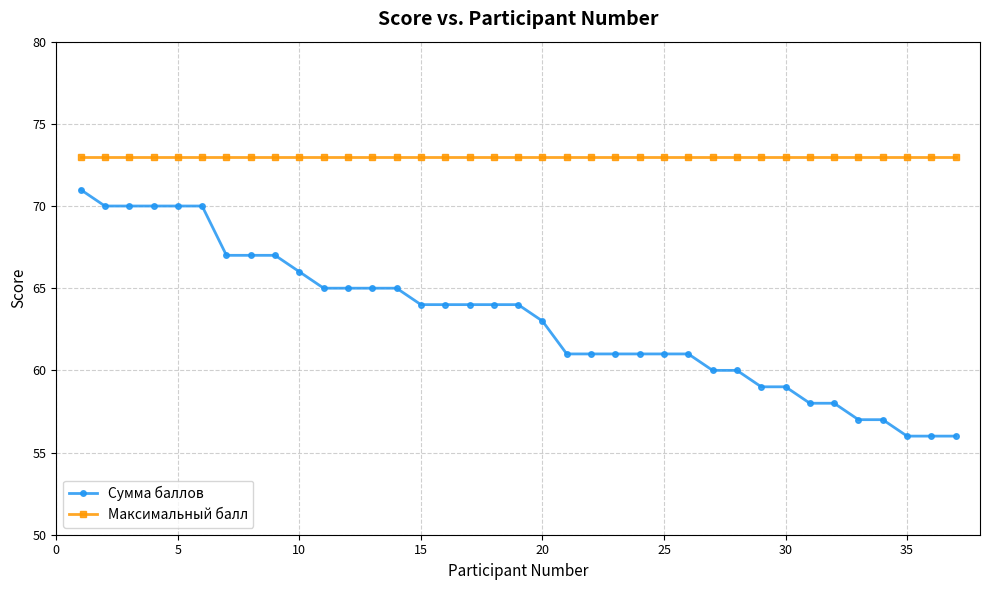

Which series has the largest range (max minus min)?

Сумма баллов